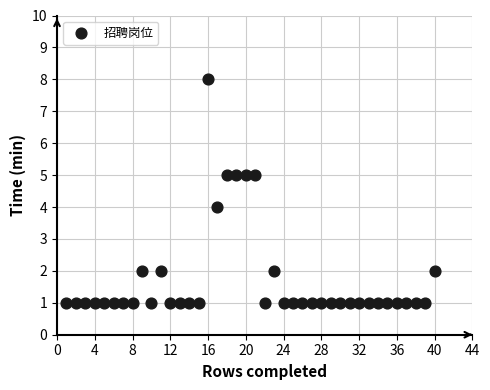

What is the range of Y values (max minus min)?

7